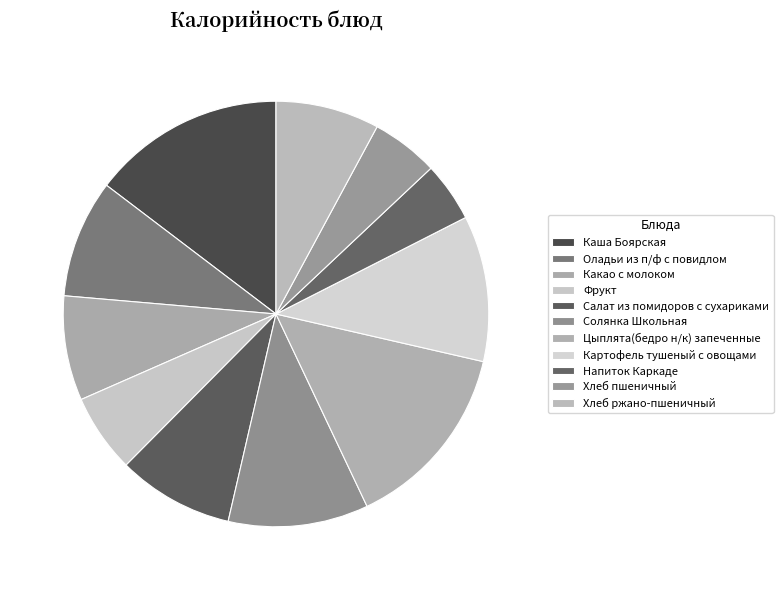

To the nearest percent, what is the difference between the largest and smallest slice percentages?

10%